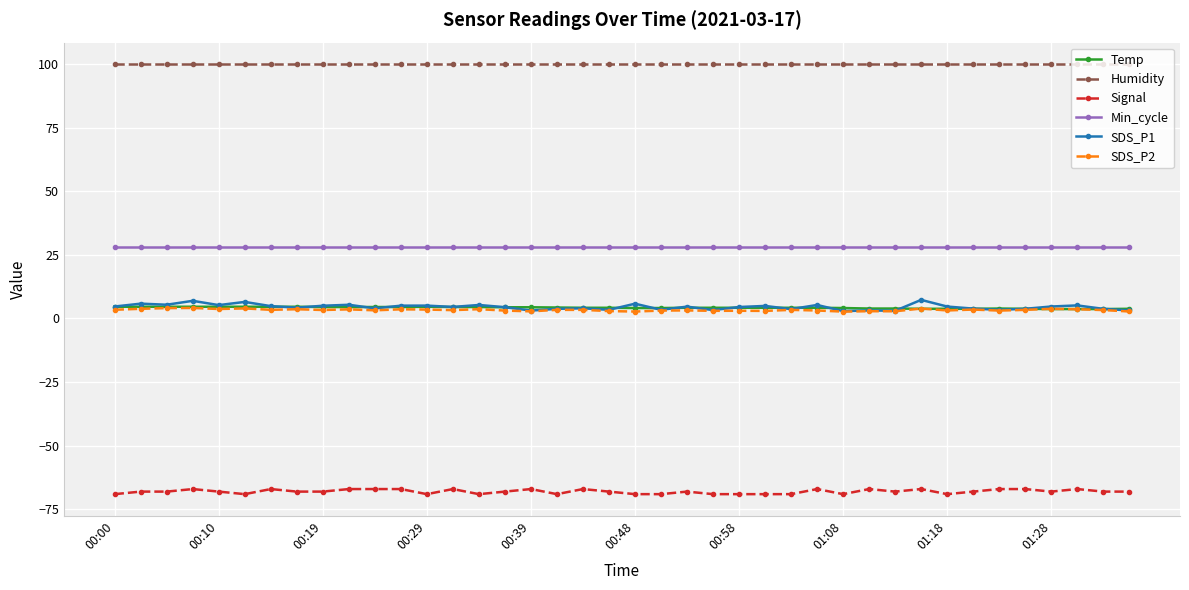

How many lines are shown in the chart?

6